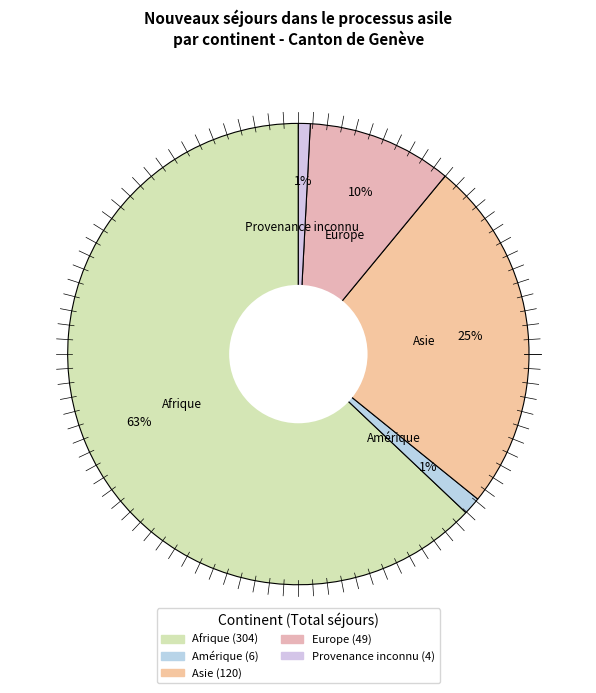

Which has a higher value, Afrique or Asie?

Afrique